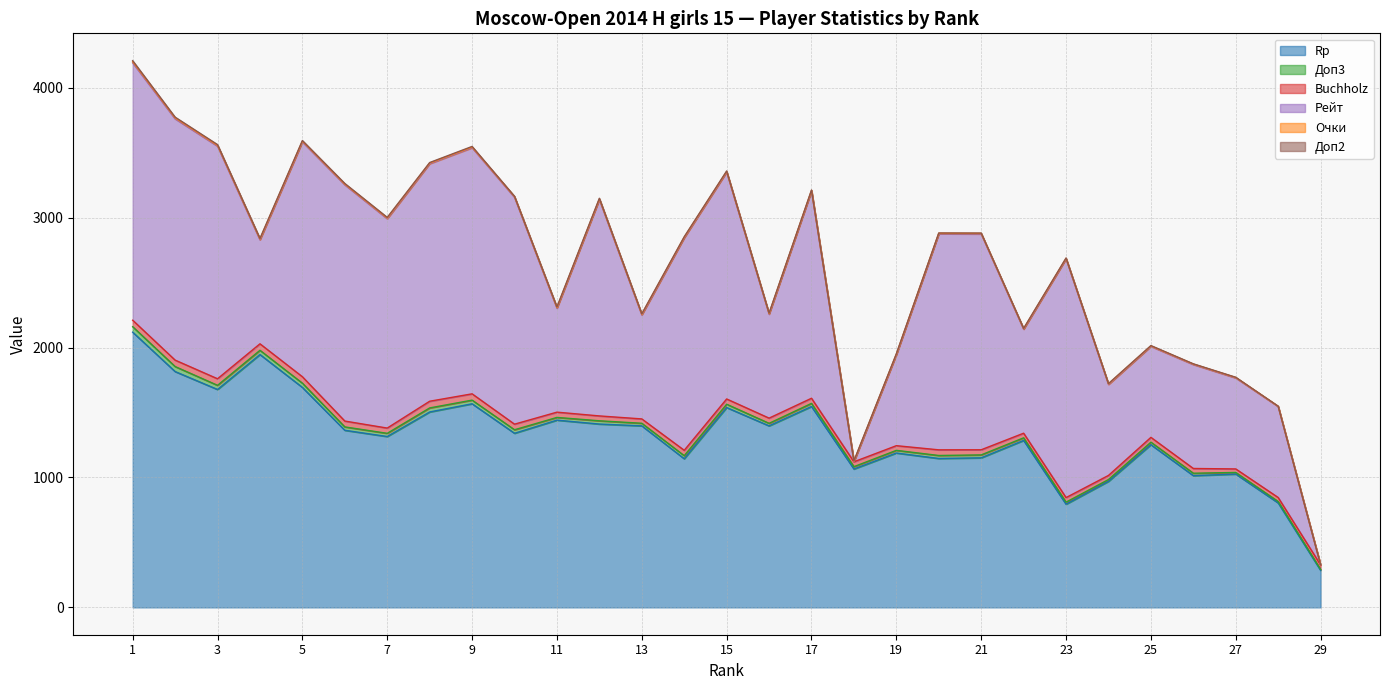

What is the average value of the Rp series?

1317.0